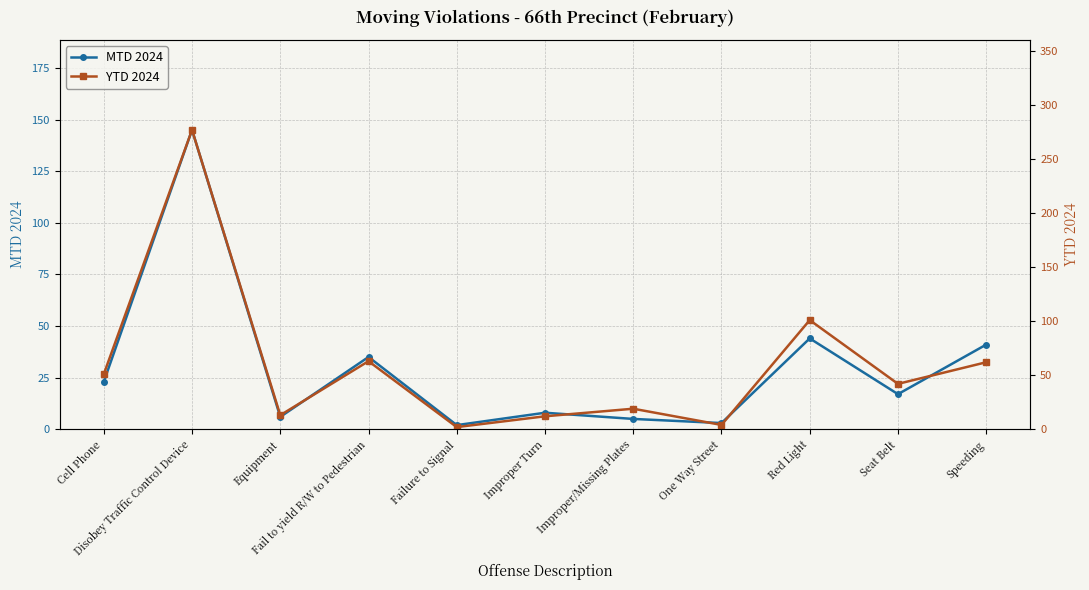

Is it true that YTD 2024 equals 4 at One Way Street?

True